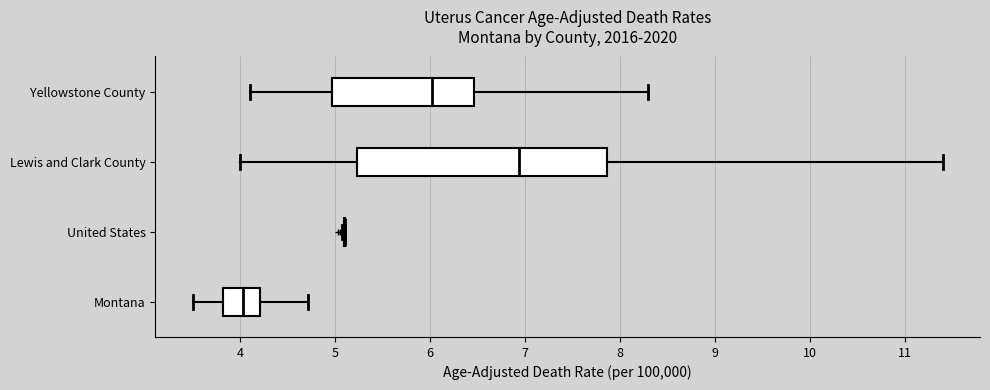

Reading bottom to top, read every box against the x-axis: the position of its median line, the range the box covers, and the ends of its whiskers. The values are not printed on the chart, so give them approximately, as read against the axis.

Montana: median 4.0, box 3.8 to 4.2, whiskers 3.5 to 4.7
United States: box collapsed to a line at 5.1, whiskers 5.1 to 5.1
Lewis and Clark County: median 6.9, box 5.2 to 7.9, whiskers 4.0 to 11.4
Yellowstone County: median 6.0, box 5.0 to 6.5, whiskers 4.1 to 8.3